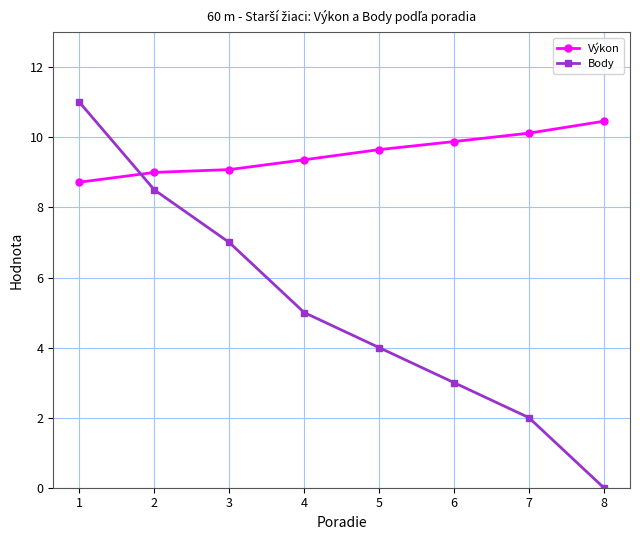

Reading left to right, list all the values displayed in this chart.

Výkon: 8.7	9.0	9.1	9.4	9.7	9.9	10.1	10.5
Body: 11.0	8.5	7.0	5.0	4.0	3.0	2.0	0.0